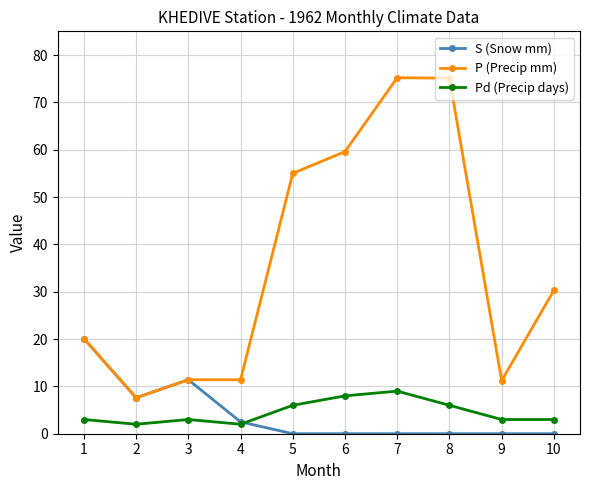

Which series has the widest spread of values?

P (Precip mm)